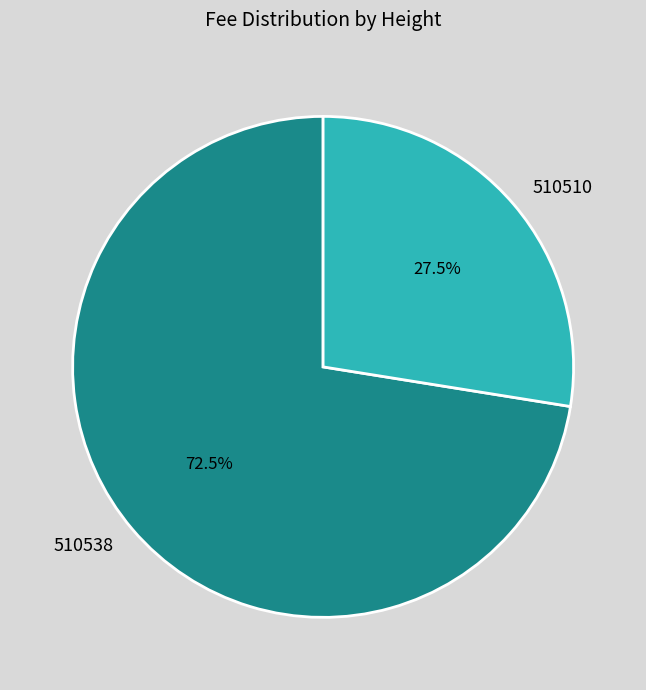

Rank the categories by value from lowest to highest.

510510, 510538